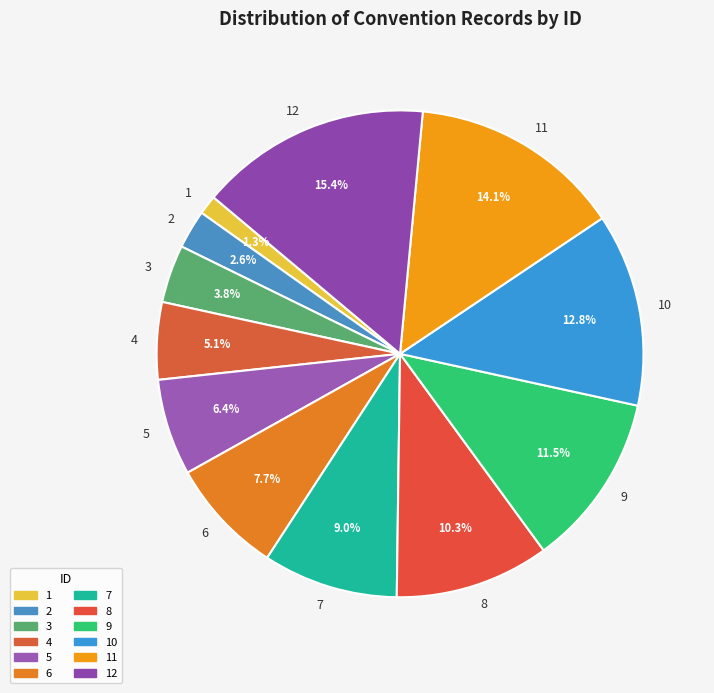

Does 1 represent more than half of the total?

No